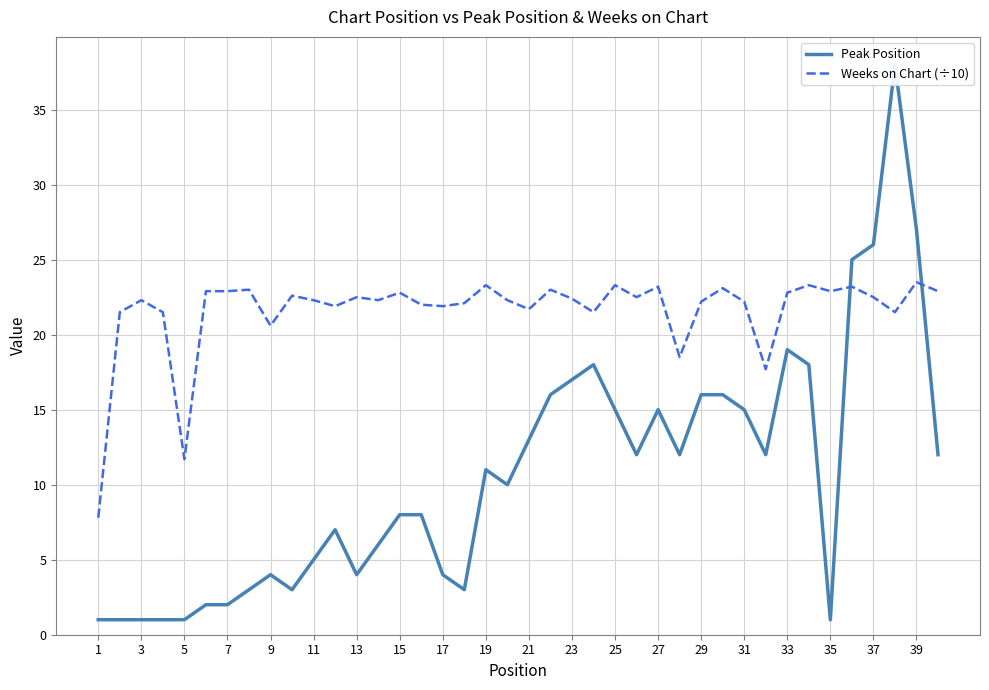

The Weeks on Chart (÷10) series shows 10.9 at 13. True or false?

False